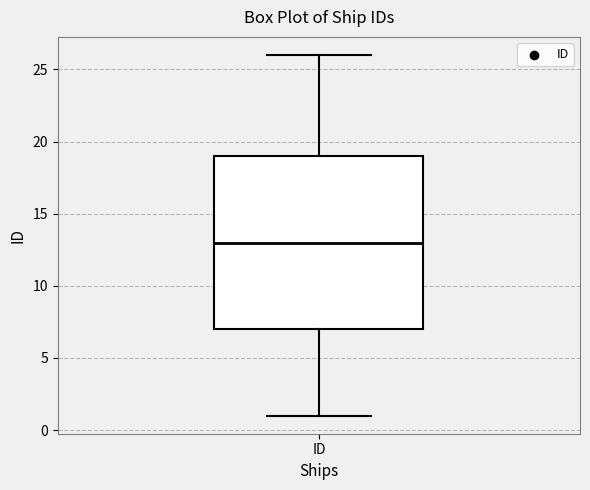

Transcribe this box plot: give where the median line is, the range the box spans, and where the two whiskers end, as read against the y-axis. The values are not printed on the chart, so give them approximately, as read against the axis.

median 13, box 7 to 19, whiskers 1 to 26